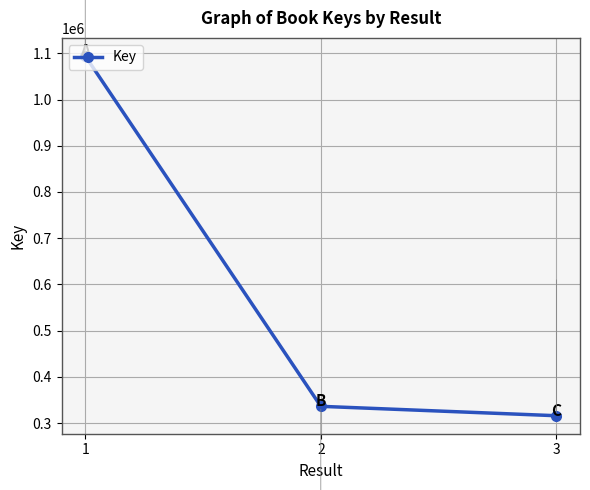

Reading right to left, what are all the values shown in this chart?

316044	336389	1094408